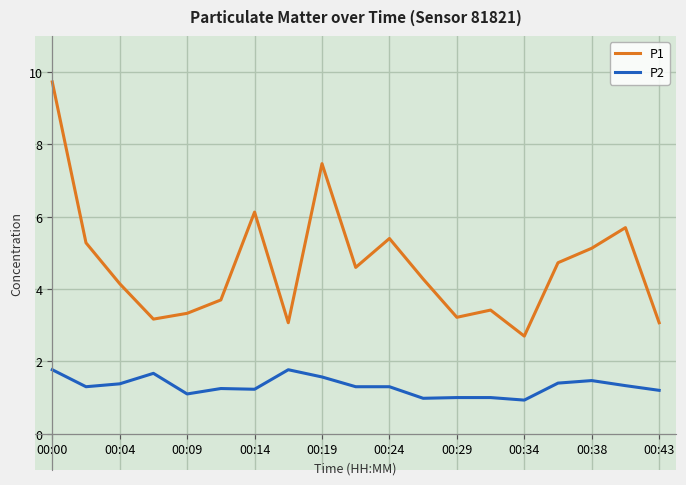

List the series in order of their peak value, lowest first.

P2, P1